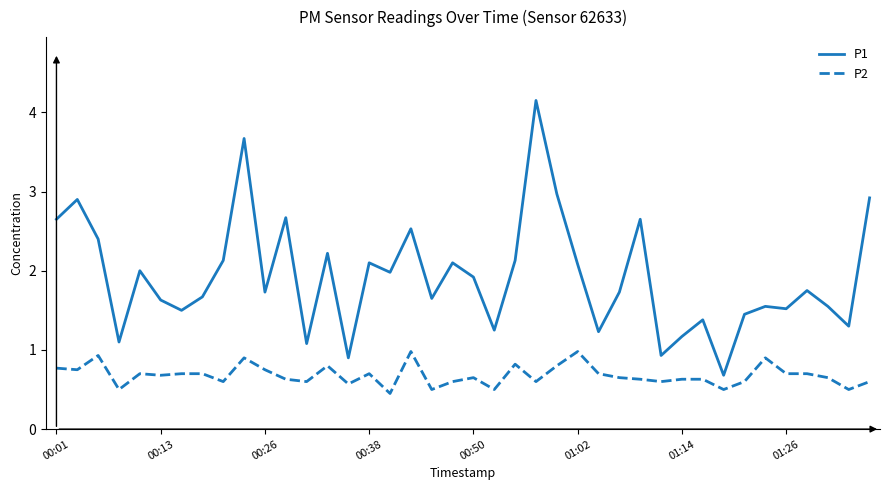

Rank the series by their maximum value, from lowest to highest.

P2, P1